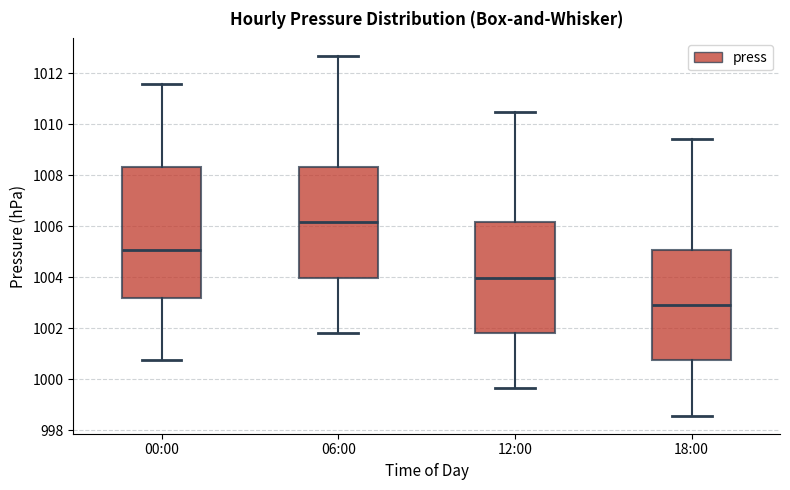

Which box is the tallest, from its lower edge to its upper edge?

00:00